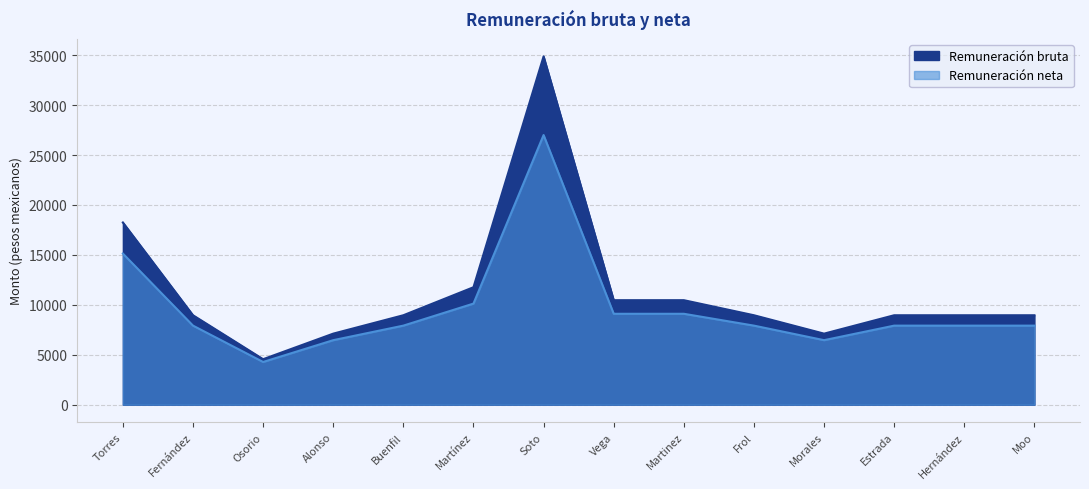

What is the total value across all series at Vega?

19564.5